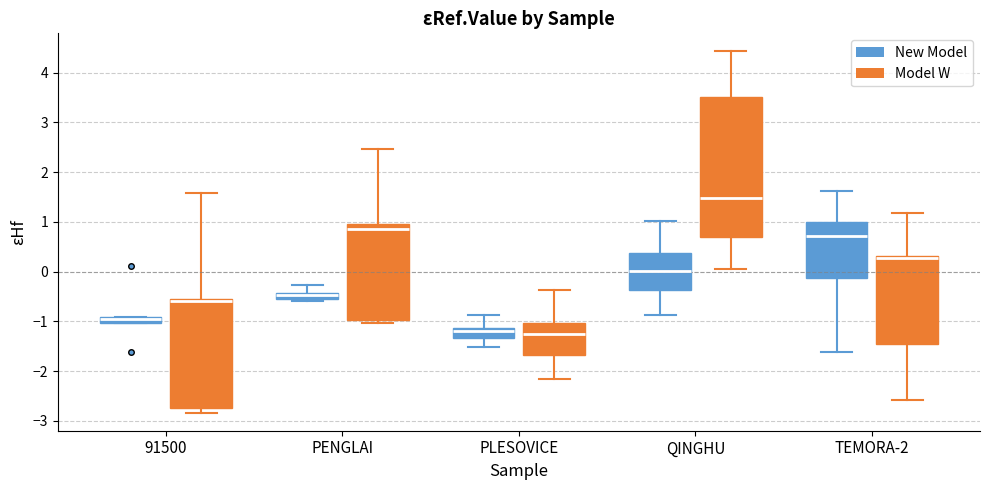

Where is the upper edge of the box for PENGLAI (Model W) on the y-axis? The values are not printed on the chart, so give them approximately, as read against the axis.

1.0